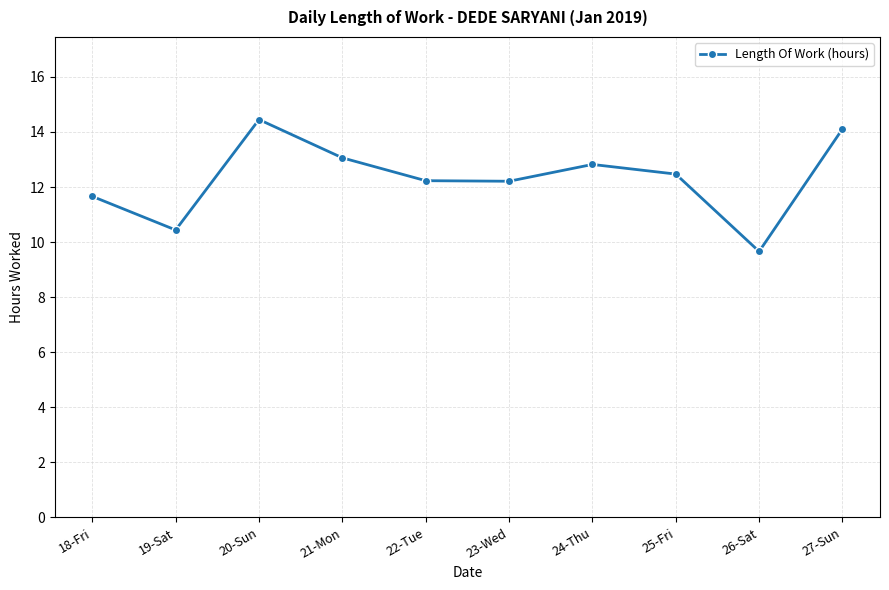

Does the chart have visible grid lines?

Yes